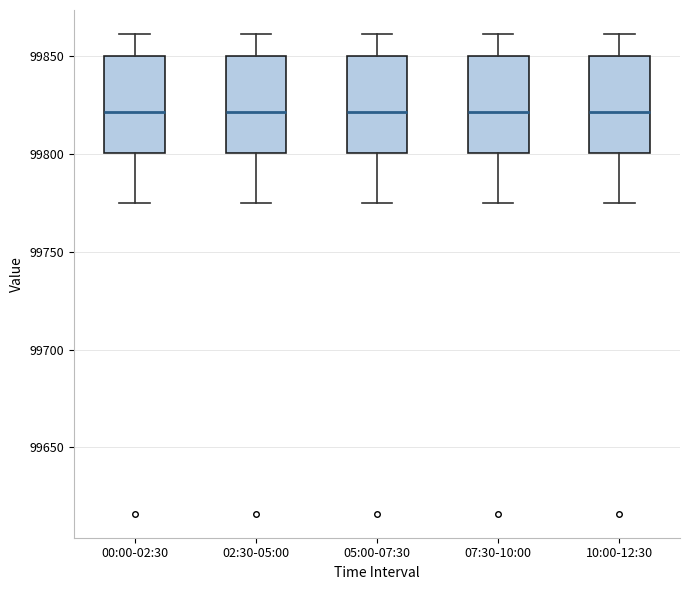

Reading left to right, read every box against the y-axis: the position of its median line, the range the box covers, and the ends of its whiskers. The values are not printed on the chart, so give them approximately, as read against the axis.

00:00-02:30: median 99820, box 99800 to 99850, whiskers 99775 to 99860
02:30-05:00: median 99820, box 99800 to 99850, whiskers 99775 to 99860
05:00-07:30: median 99820, box 99800 to 99850, whiskers 99775 to 99860
07:30-10:00: median 99820, box 99800 to 99850, whiskers 99775 to 99860
10:00-12:30: median 99820, box 99800 to 99850, whiskers 99775 to 99860